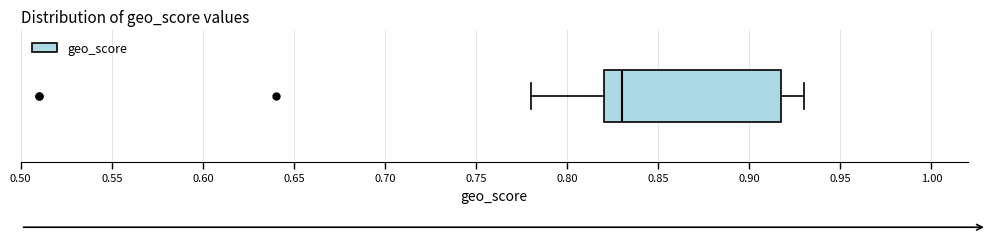

Read this box plot against the x-axis: the position of the median line, the range covered by the box, and the ends of both whiskers. The values are not printed on the chart, so give them approximately, as read against the axis.

median 0.83, box 0.82 to 0.92, whiskers 0.78 to 0.93